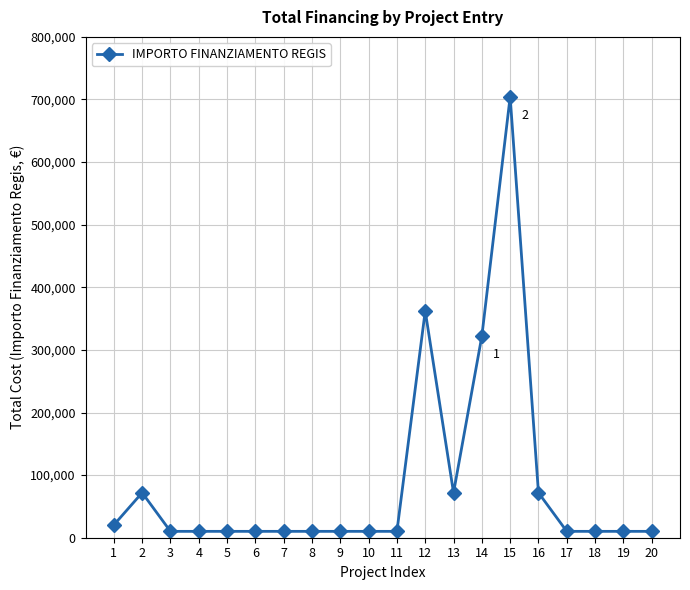

Is it true that the value at 1 is 20344.0?

True